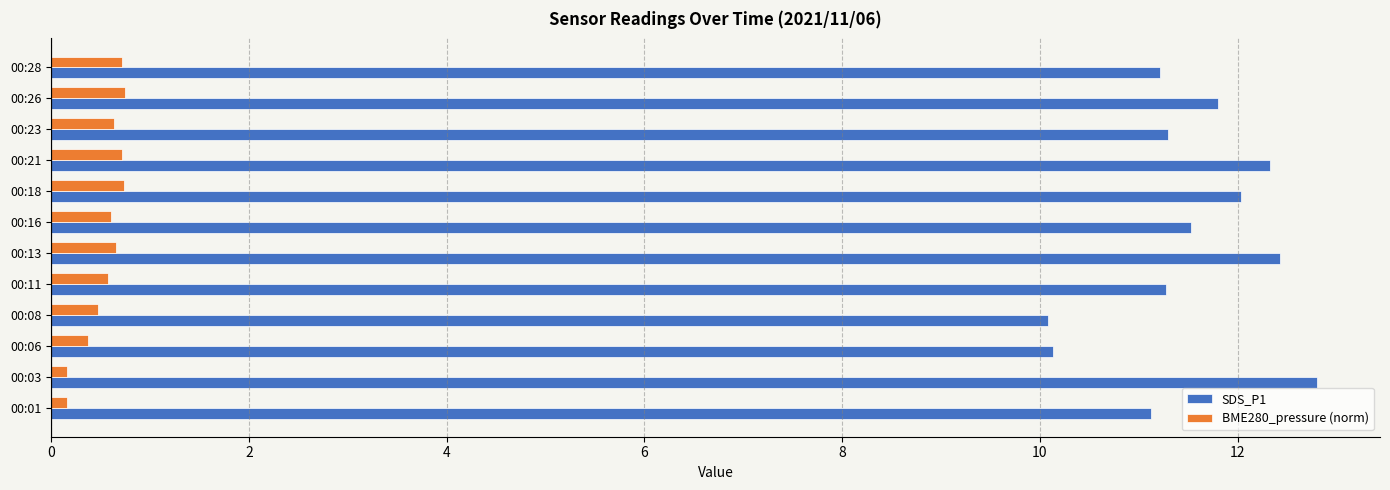

True or false: BME280_pressure (norm) has a value of 0.7 at 00:26.

True